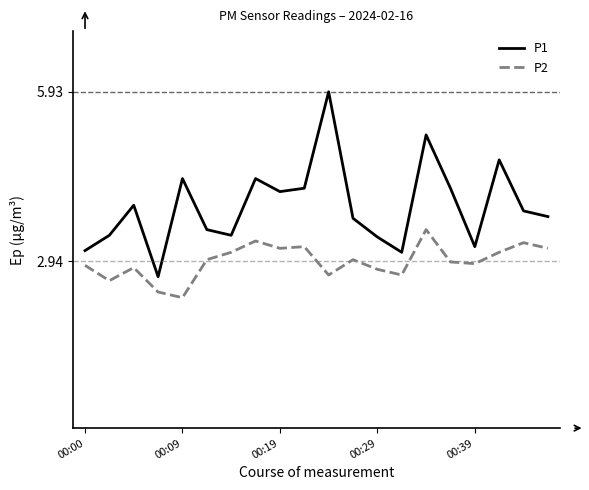

What are all the series names shown in the legend?

P1, P2